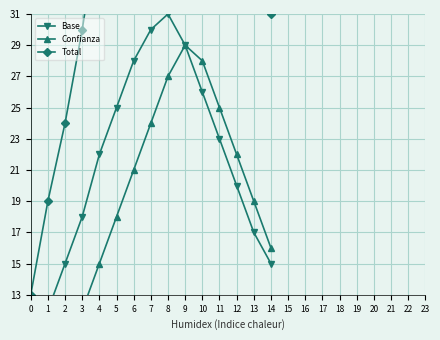

True or false: Confianza and Total intersect in this chart.

False